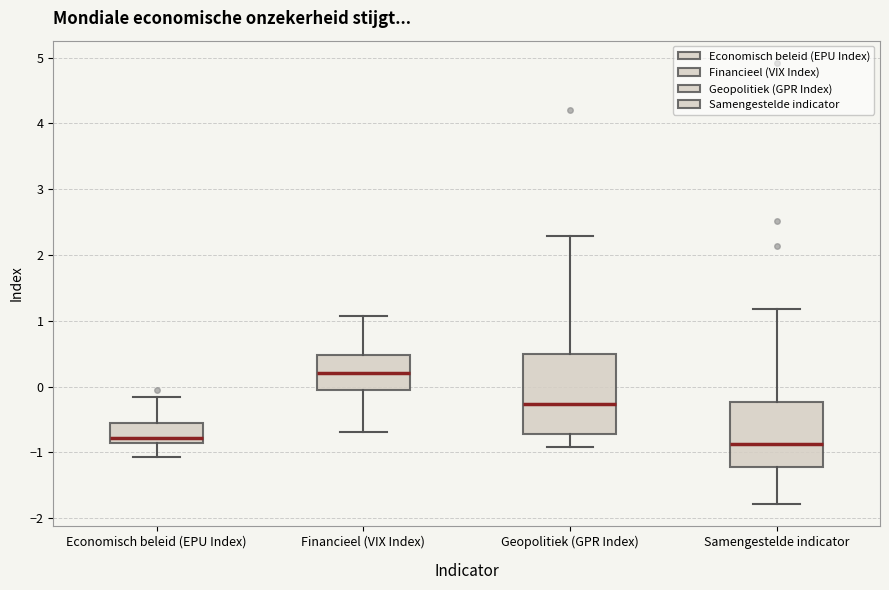

Which box has the highest median line?

Financieel (VIX Index)